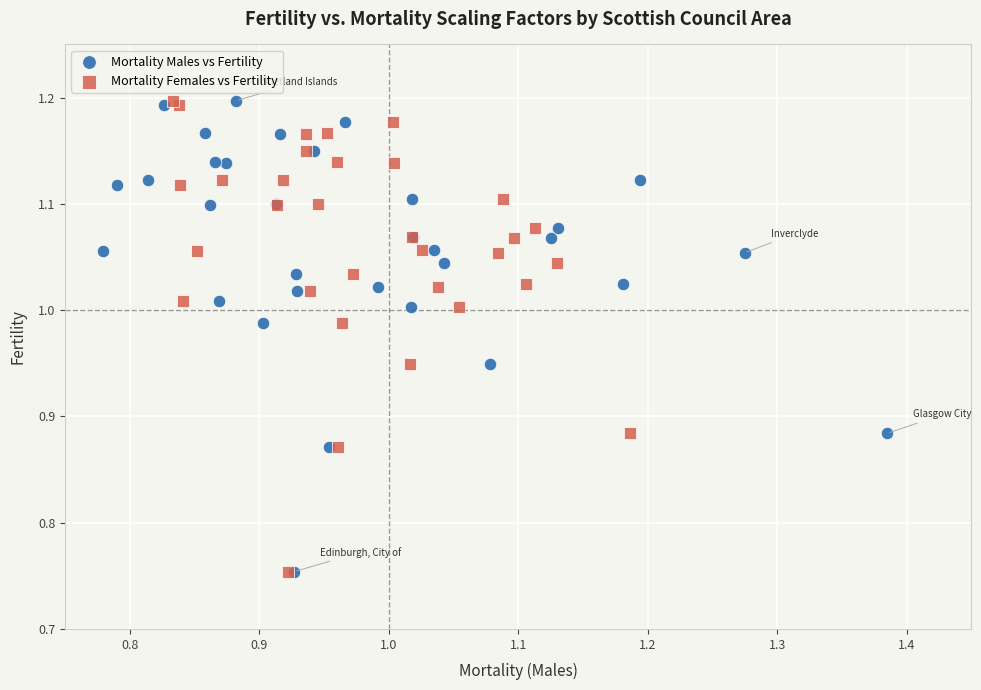

What are all the series names shown in the legend?

Mortality Males vs Fertility, Mortality Females vs Fertility